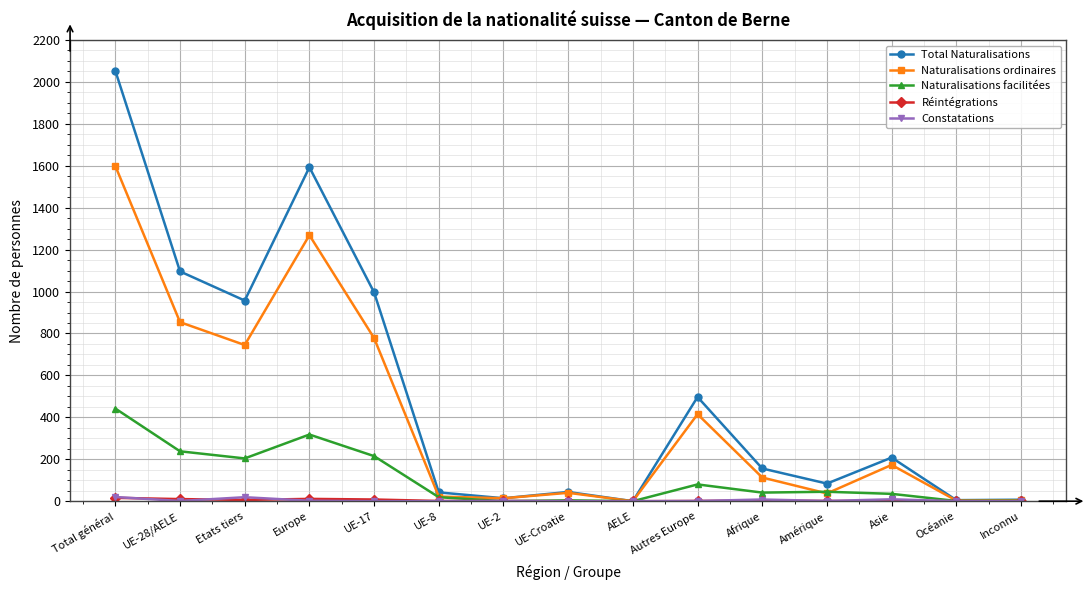

Which series has the widest spread of values?

Total Naturalisations